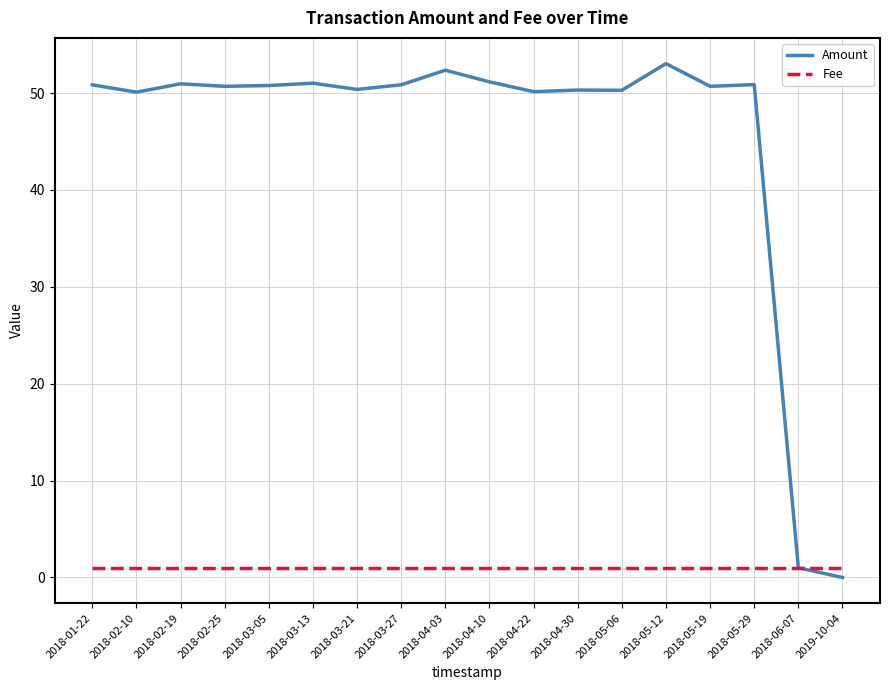

Is the value of Fee at 2018-01-22 greater than the value of Amount at 2018-03-27?

No